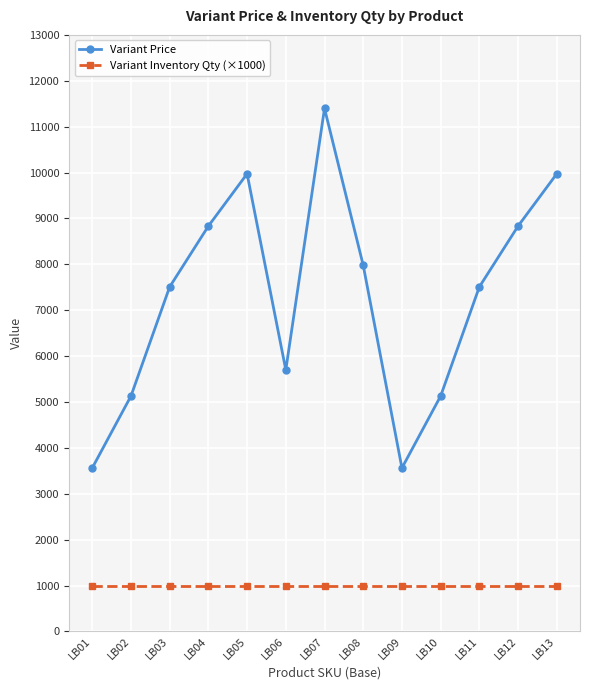

Is it true that Variant Inventory Qty (×1000) equals 1000 at LB06?

True